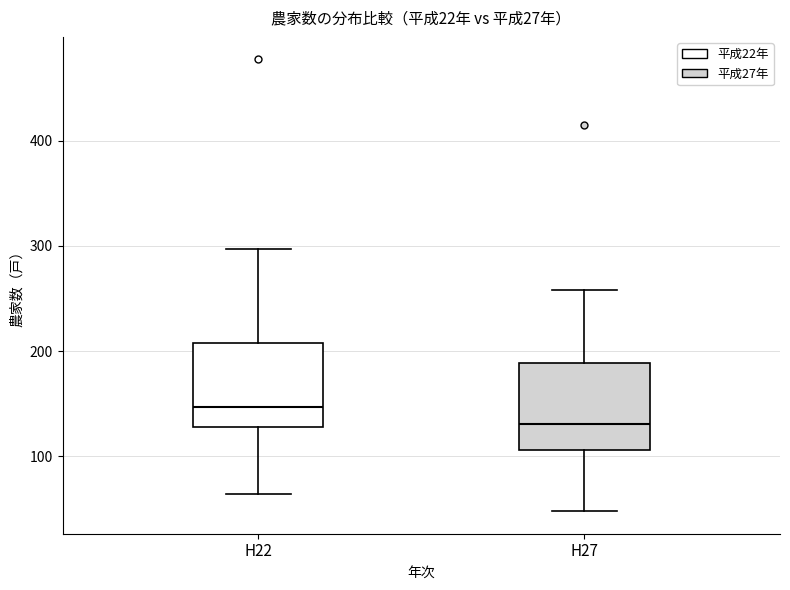

Reading left to right, transcribe this box plot: for each box, give where its median line is, the range the box spans, and where its two whiskers end, as read against the y-axis. The values are not printed on the chart, so give them approximately, as read against the axis.

H22: median 150, box 130 to 210, whiskers 60 to 300
H27: median 130, box 110 to 190, whiskers 50 to 260